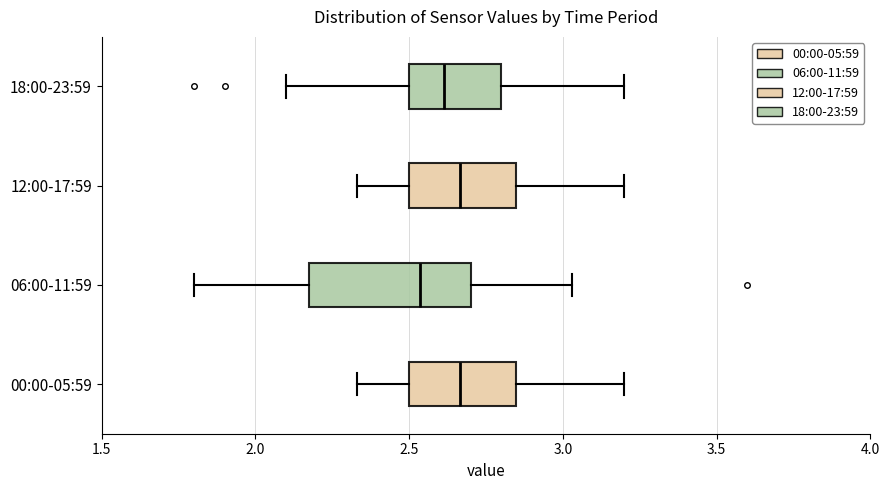

Reading bottom to top, read every box against the x-axis: the position of its median line, the range the box covers, and the ends of its whiskers. The values are not printed on the chart, so give them approximately, as read against the axis.

00:00-05:59: median 2.65, box 2.50 to 2.85, whiskers 2.35 to 3.20
06:00-11:59: median 2.55, box 2.20 to 2.70, whiskers 1.80 to 3.05
12:00-17:59: median 2.65, box 2.50 to 2.85, whiskers 2.35 to 3.20
18:00-23:59: median 2.60, box 2.50 to 2.80, whiskers 2.10 to 3.20